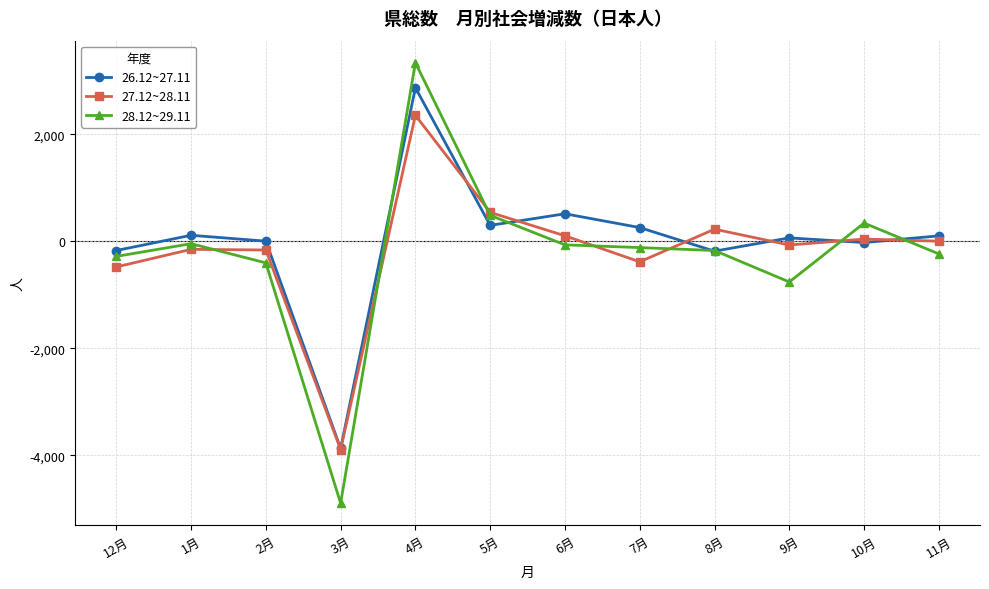

Which series has the widest spread of values?

28.12~29.11